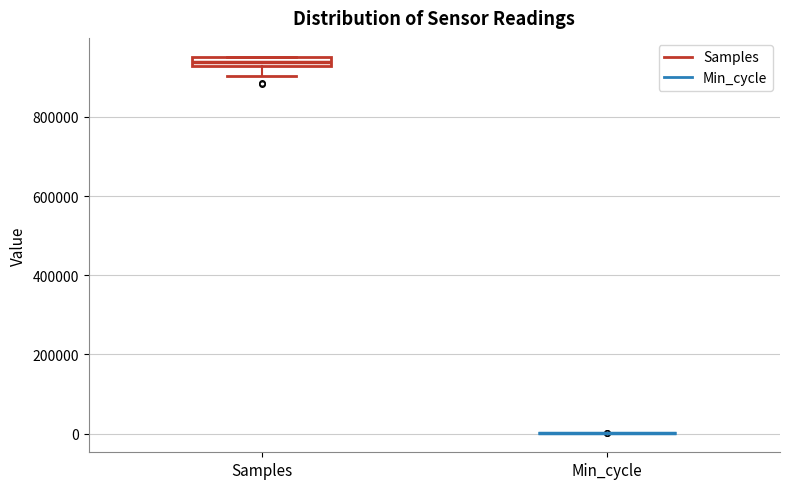

Comparing the boxes themselves (not the whiskers), which one is the tallest?

Samples